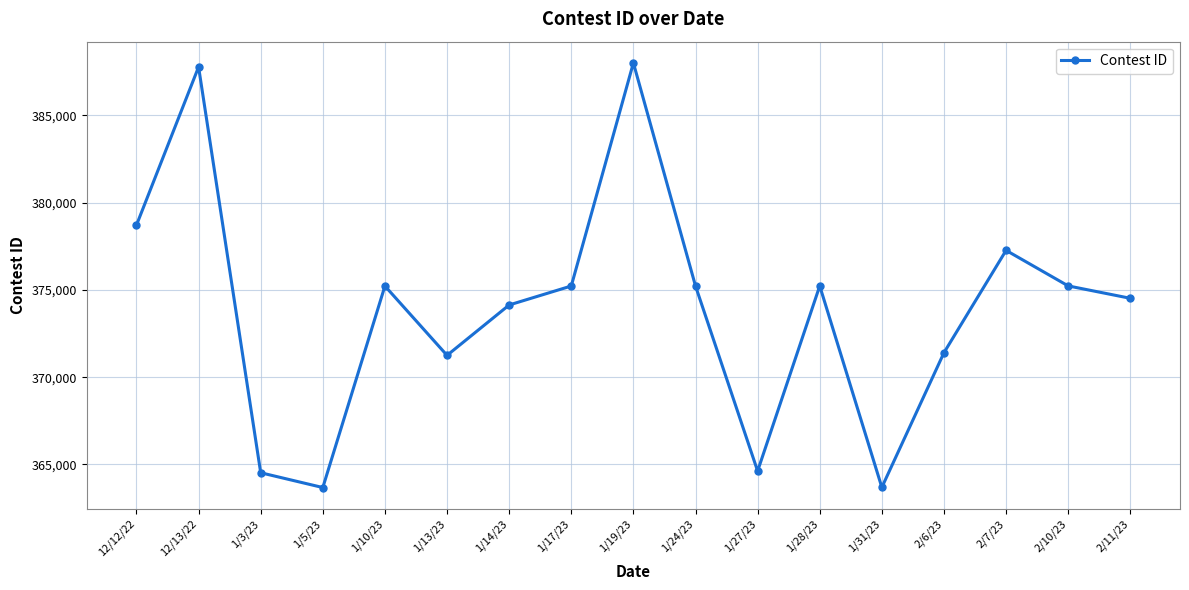

How many data points are less than 375226?

8